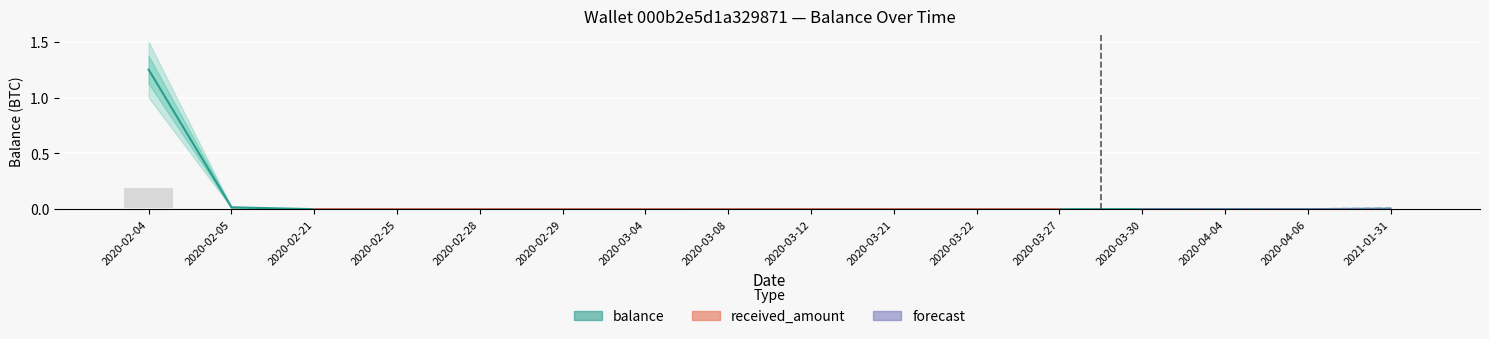

List the labels in order of value, largest first.

2020-02-04, 2020-02-05, 2021-01-31, 2020-04-06, 2020-04-04, 2020-03-30, 2020-03-27, 2020-03-22, 2020-03-21, 2020-03-12, 2020-03-08, 2020-03-04, 2020-02-29, 2020-02-28, 2020-02-25, 2020-02-21